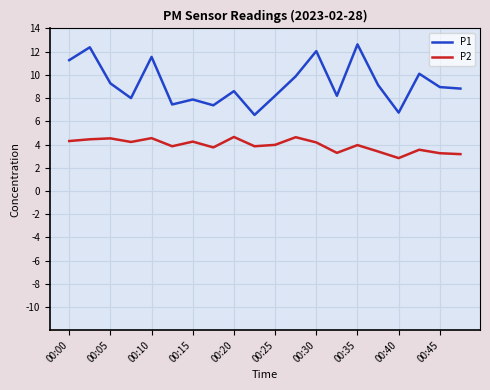

Does the chart display data point markers on the line(s)?

No